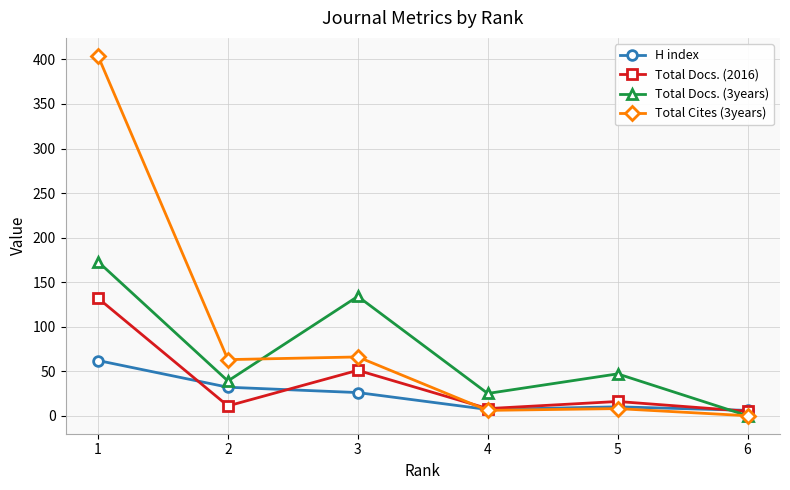

Rank the categories by Total Docs. (3years) value from lowest to highest.

6, 4, 2, 5, 3, 1